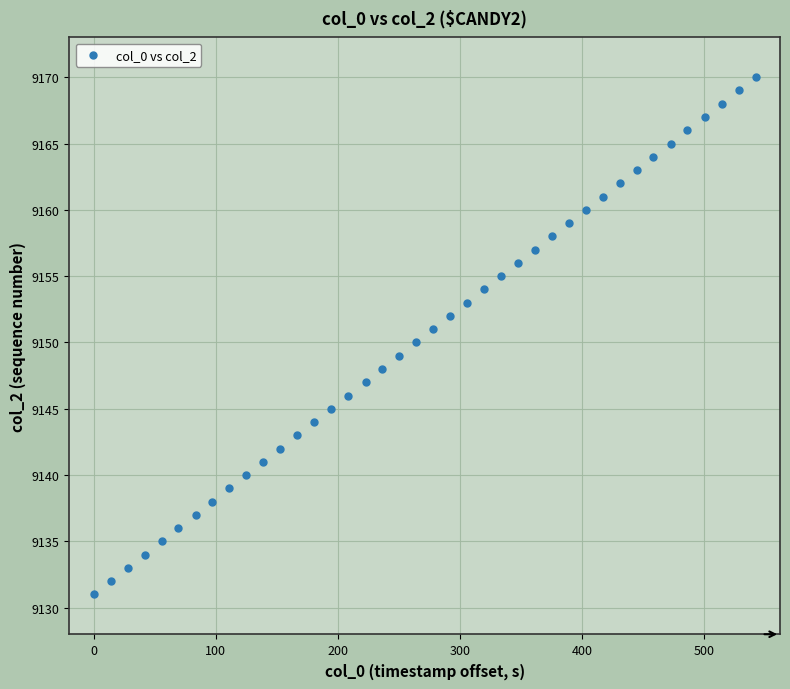

What is the range of Y values (max minus min)?

39